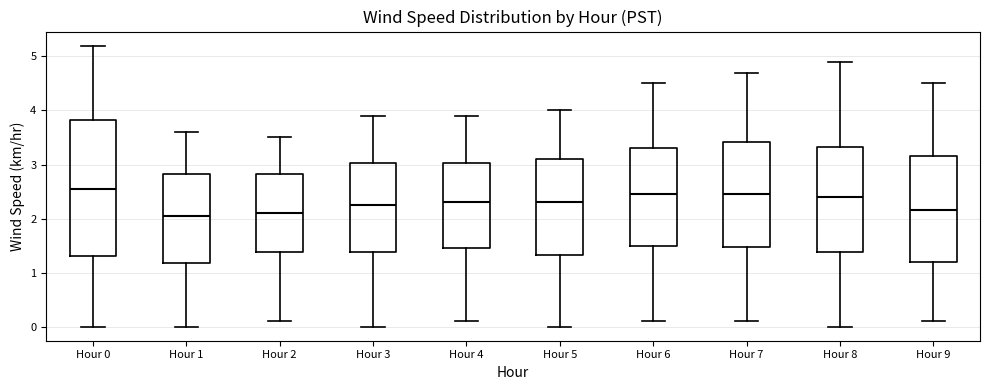

Comparing the boxes themselves (not the whiskers), which one is the tallest?

Hour 0